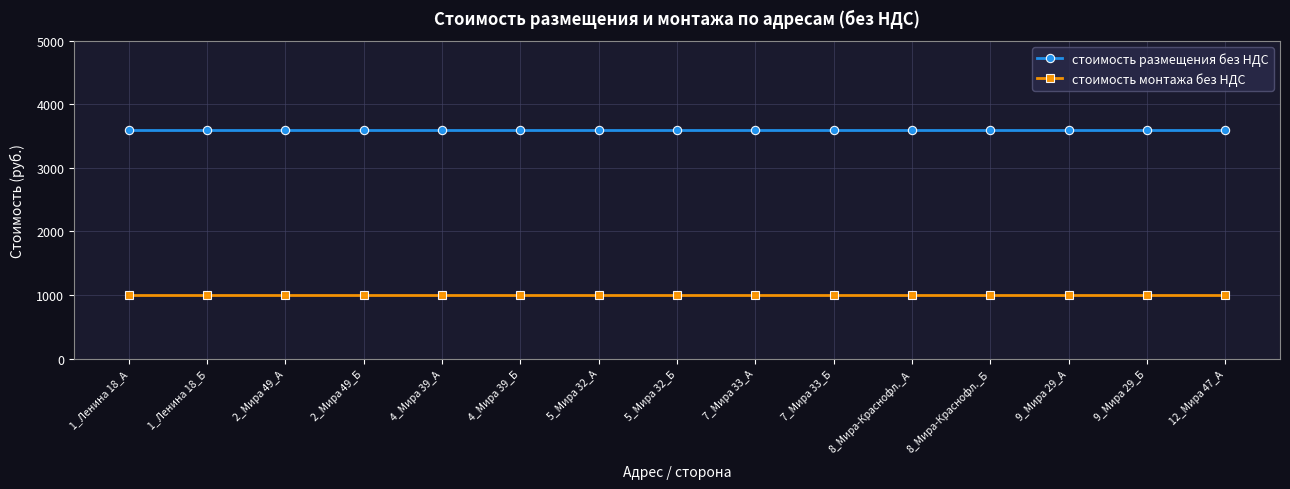

What is the spread (max minus min) of values at 7_Мира 33_А?

2600